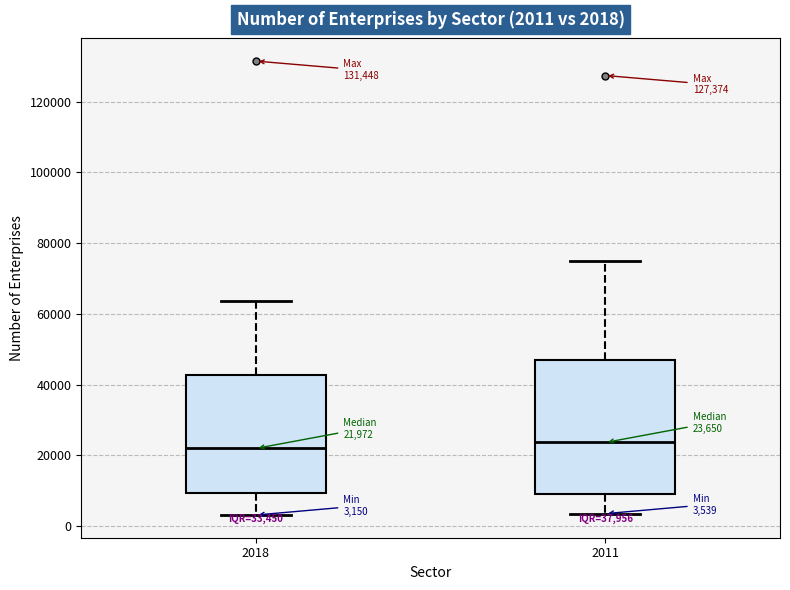

Comparing the boxes themselves (not the whiskers), which one is the tallest?

2011